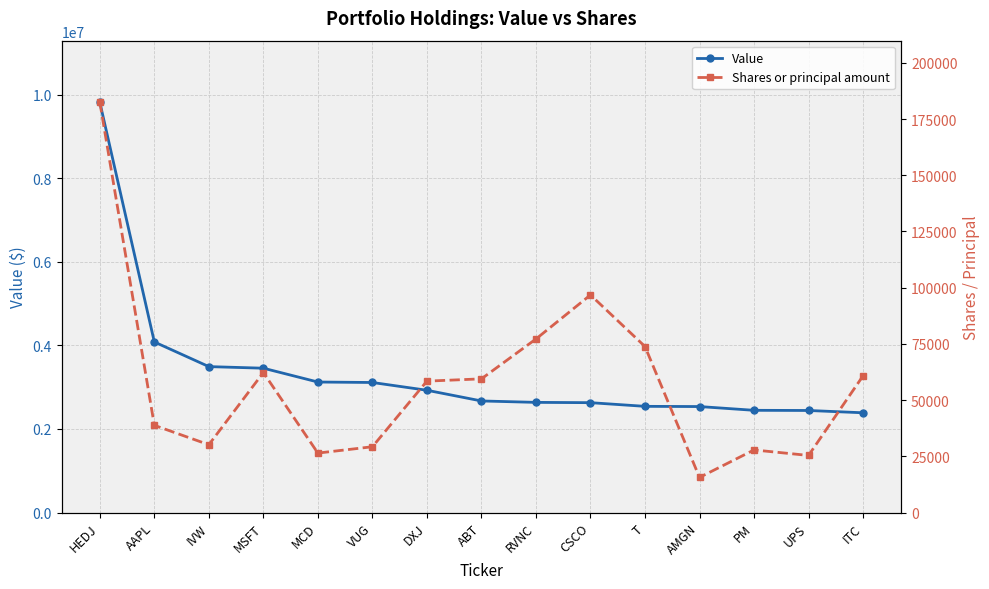

True or false: Value and Shares or principal amount intersect in this chart.

False